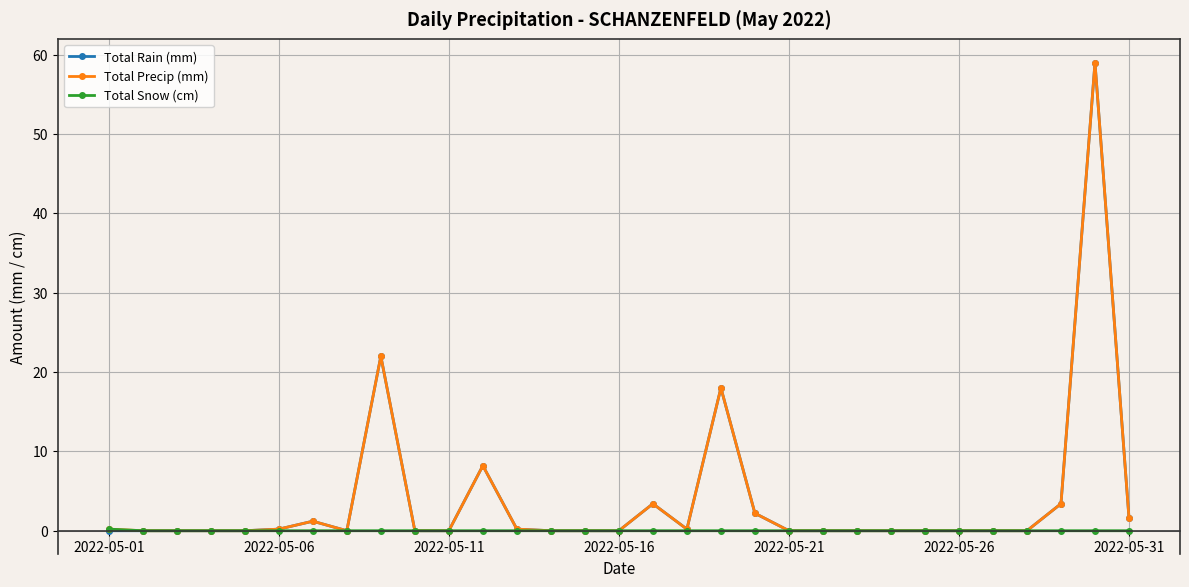

What is the maximum value for Total Rain (mm)?

59.0